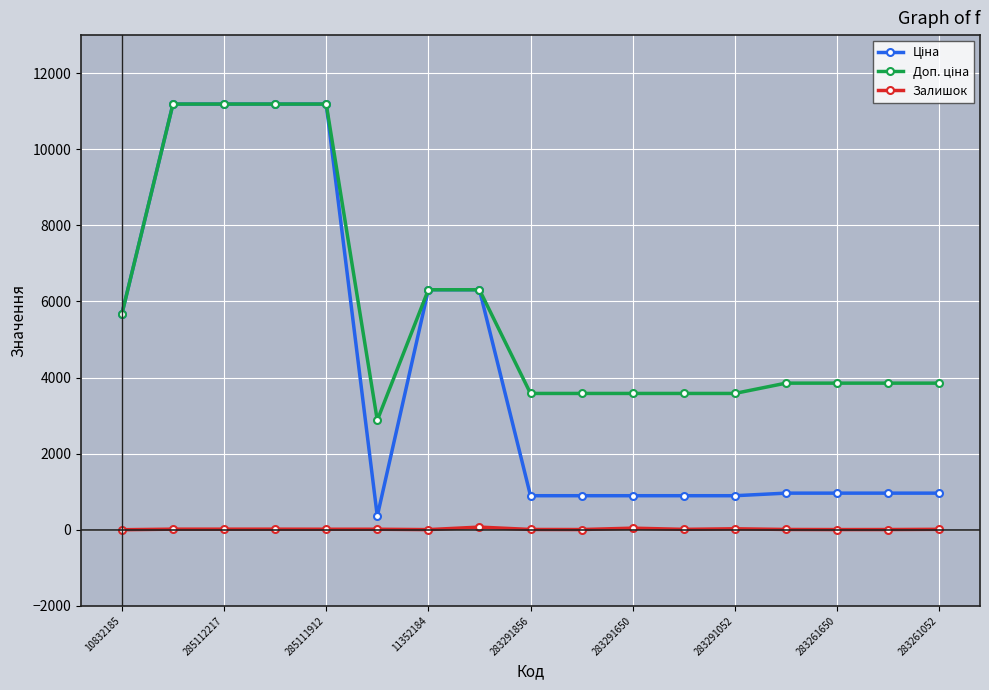

At how many categories does at least one series exceed 7816?

4